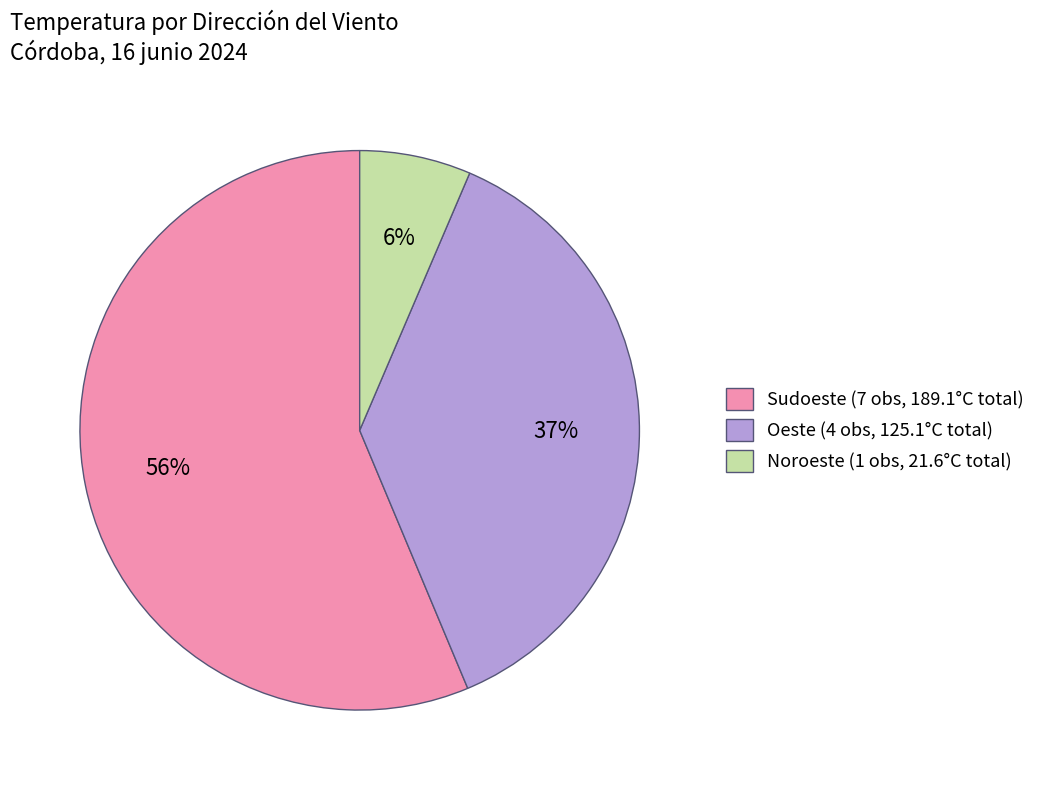

Between Oeste (4 obs, 125.1°C total) and Noroeste (1 obs, 21.6°C total), which is larger?

Oeste (4 obs, 125.1°C total)